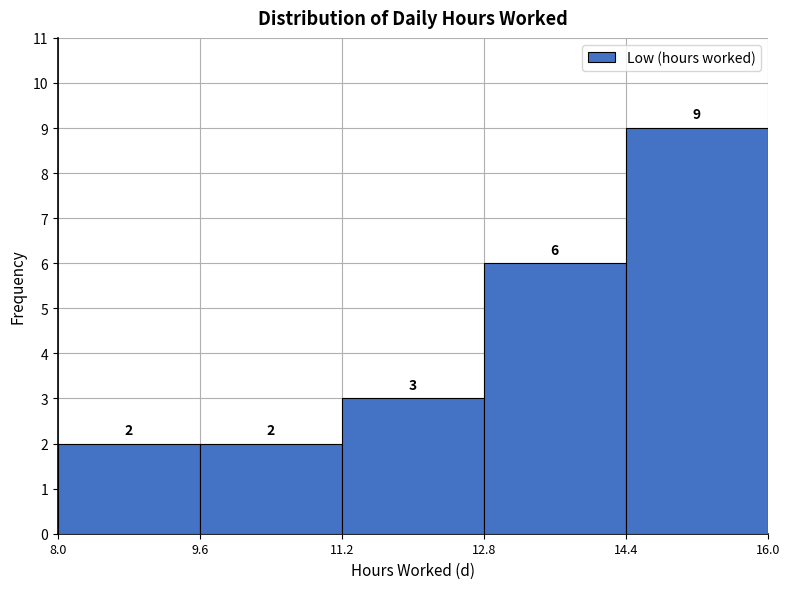

Reading left to right, list every bar in this chart as the range it spans on the x-axis followed by its height.

8.0 to 9.6: 2
9.6 to 11.2: 2
11.2 to 12.8: 3
12.8 to 14.4: 6
14.4 to 16.0: 9